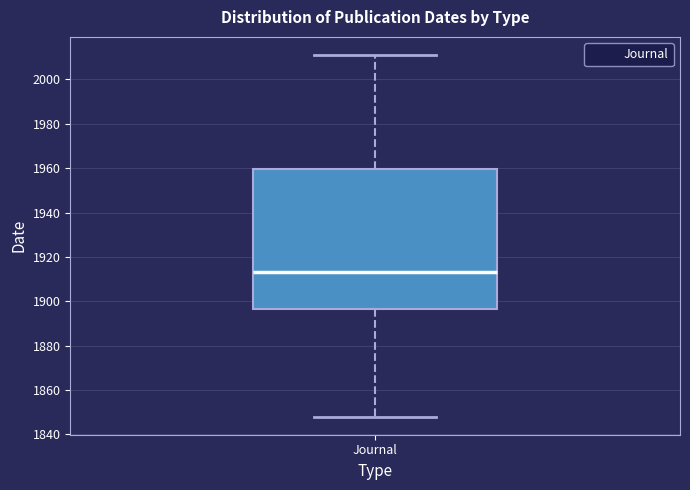

Where does the lower whisker of the box for Journal end on the y-axis? The values are not printed on the chart, so give them approximately, as read against the axis.

1848